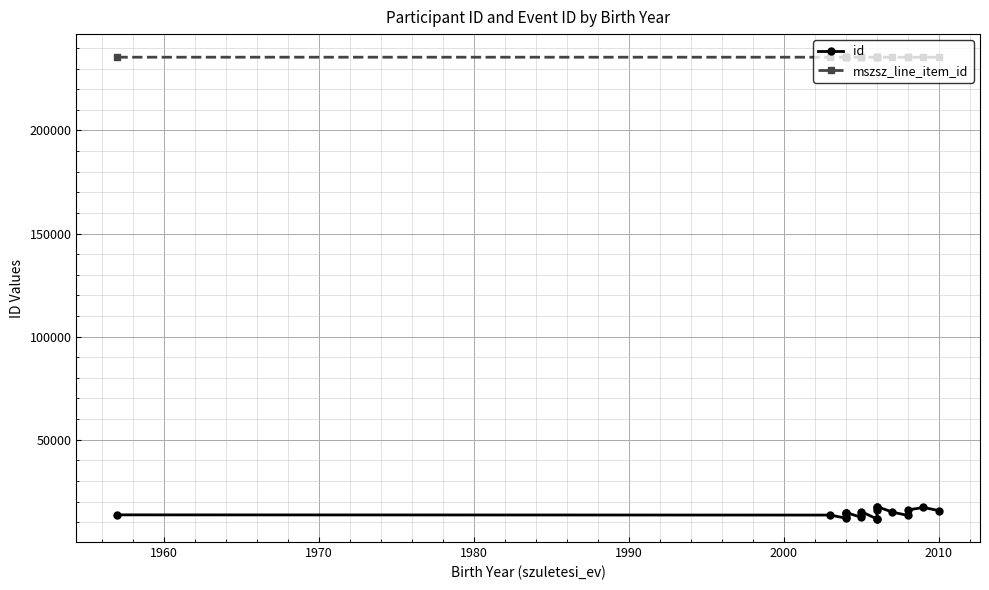

True or false: id and mszsz_line_item_id cross at least once.

False